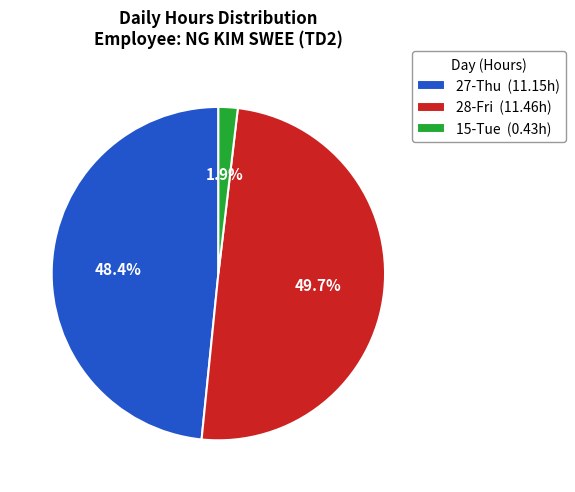

How many slices are in this pie chart?

3